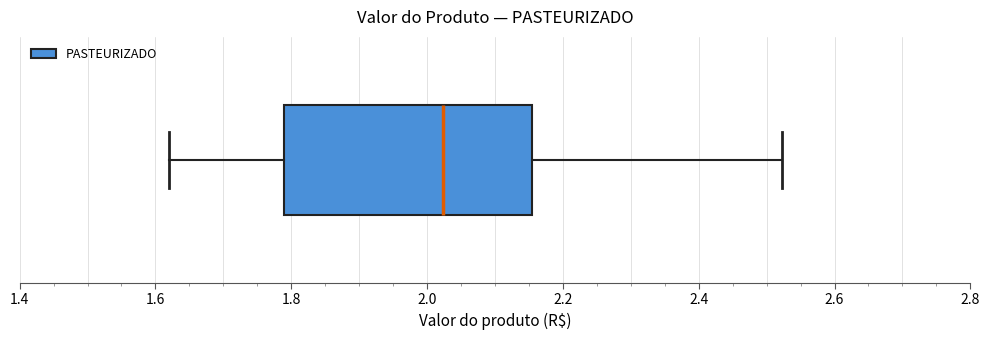

Read this box plot against the x-axis: the position of the median line, the range covered by the box, and the ends of both whiskers. The values are not printed on the chart, so give them approximately, as read against the axis.

median 2.02, box 1.78 to 2.16, whiskers 1.62 to 2.52